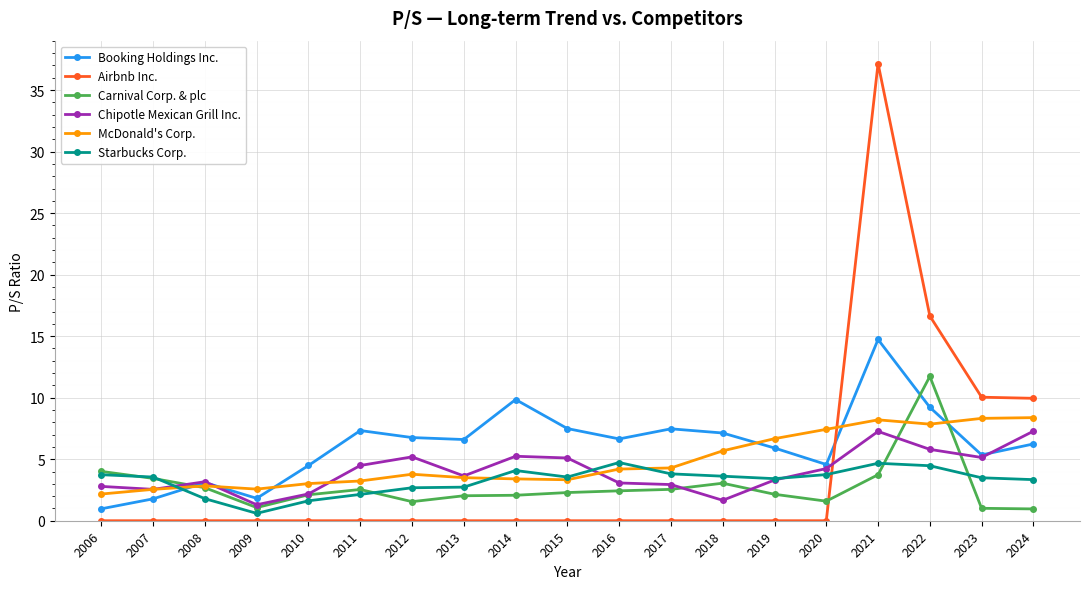

What are all the series names shown in the legend?

Booking Holdings Inc., Airbnb Inc., Carnival Corp. & plc, Chipotle Mexican Grill Inc., McDonald's Corp., Starbucks Corp.